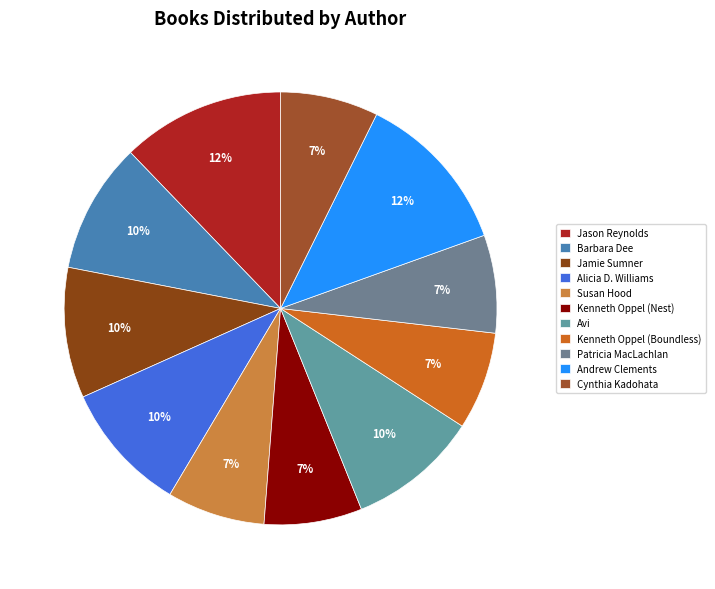

How many segments does this pie chart have?

11